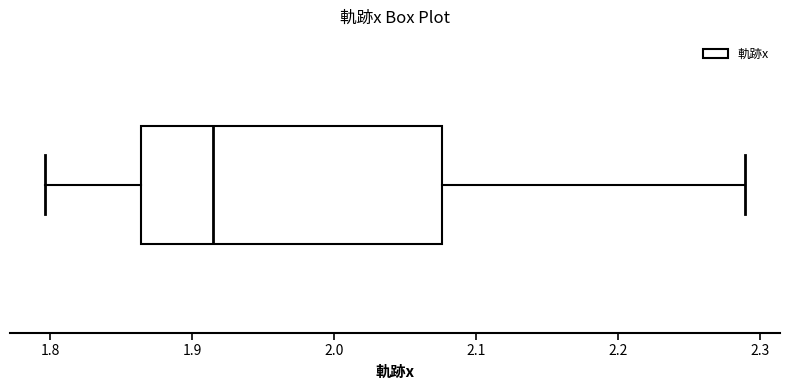

Read this box plot against the x-axis: the position of the median line, the range covered by the box, and the ends of both whiskers. The values are not printed on the chart, so give them approximately, as read against the axis.

median 1.92, box 1.86 to 2.08, whiskers 1.80 to 2.29